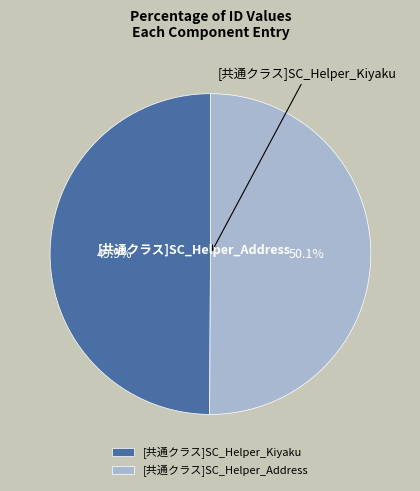

What is the largest slice in the pie chart?

[共通クラス]SC_Helper_Address